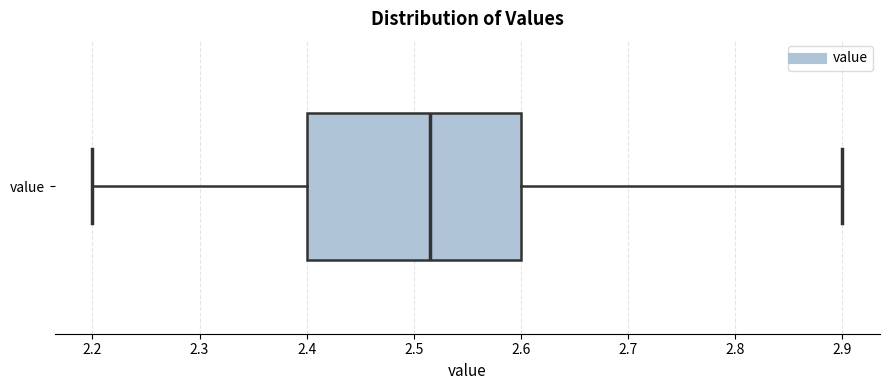

Where does the right whisker of the box for value end on the x-axis? The values are not printed on the chart, so give them approximately, as read against the axis.

2.90